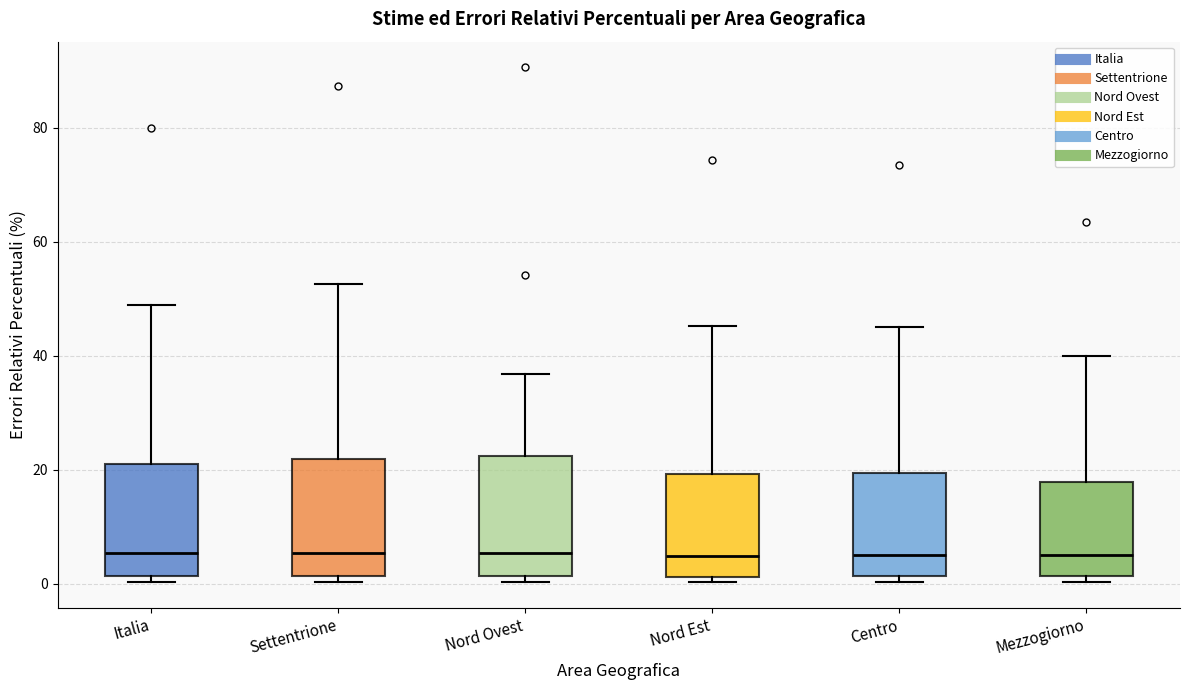

Where does the upper whisker of the box for Nord Est end on the y-axis? The values are not printed on the chart, so give them approximately, as read against the axis.

46